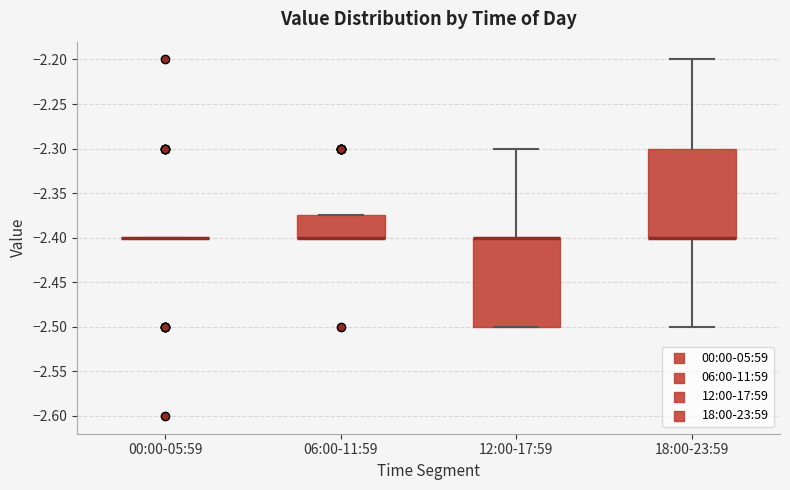

Reading left to right, transcribe this box plot: for each box, give where its median line is, the range the box spans, and where its two whiskers end, as read against the y-axis. The values are not printed on the chart, so give them approximately, as read against the axis.

00:00-05:59: box collapsed to a line at -2.400, whiskers -2.400 to -2.400
06:00-11:59: median -2.400 (drawn on the box's lower edge), box -2.400 to -2.375, whiskers -2.400 to -2.375
12:00-17:59: median -2.400 (drawn on the box's upper edge), box -2.500 to -2.400, whiskers -2.500 to -2.300
18:00-23:59: median -2.400 (drawn on the box's lower edge), box -2.400 to -2.300, whiskers -2.500 to -2.200